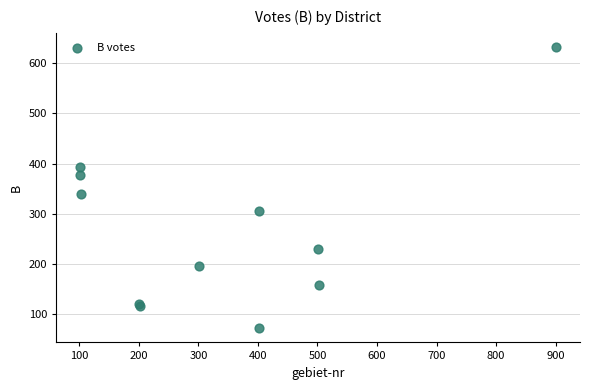

What Y value in the scatter plot is closest to 352?

339